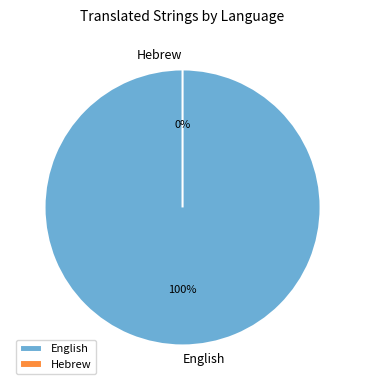

To the nearest percent, what percentage of the pie is English?

100%